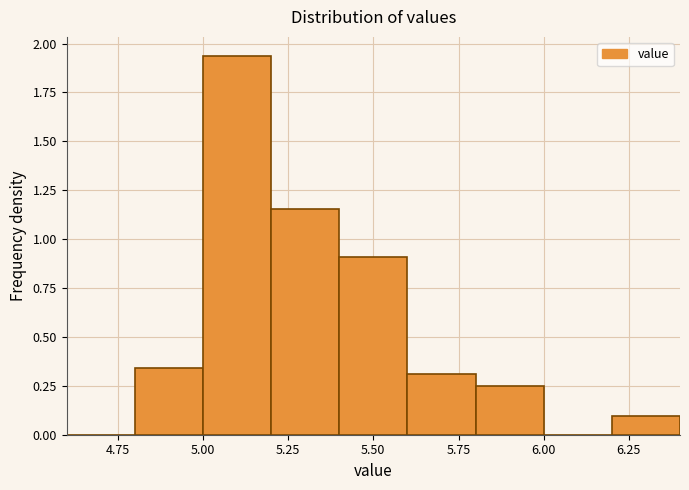

Reading left to right, list every bar in this chart as the range it spans on the x-axis followed by its height. The values are not printed on the chart, so give them approximately, as read against the axis.

4.6 to 4.8: 0
4.8 to 5.0: 0.35
5.0 to 5.2: 1.95
5.2 to 5.4: 1.15
5.4 to 5.6: 0.90
5.6 to 5.8: 0.30
5.8 to 6.0: 0.25
6.0 to 6.2: 0
6.2 to 6.4: 0.10